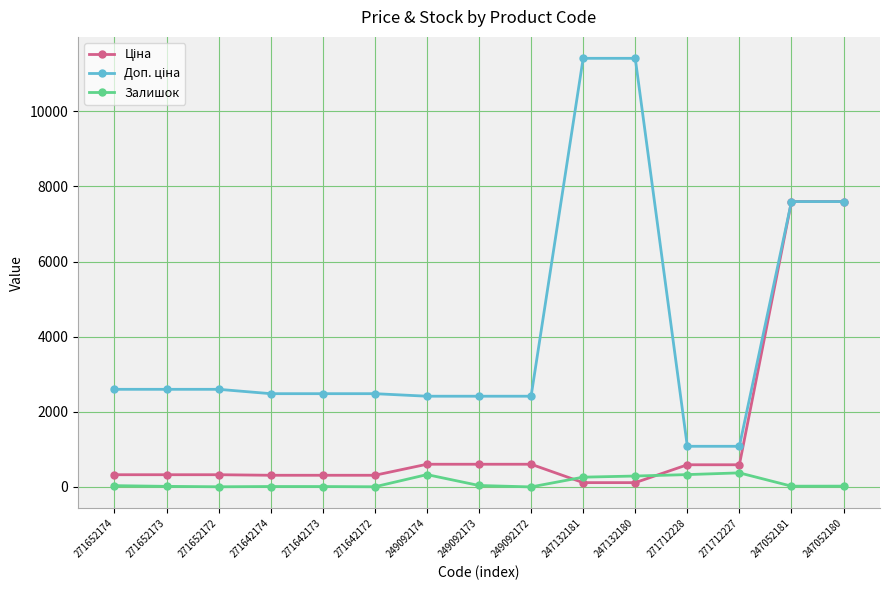

Between 249092174 and 249092172, which series saw the biggest shift?

Залишок